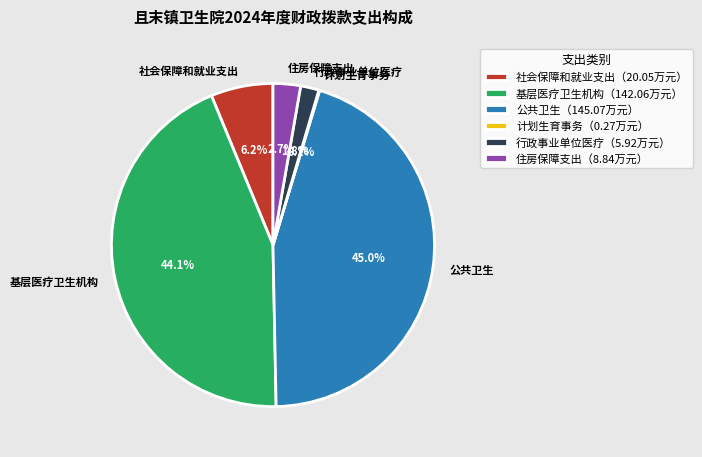

Is the sum of 住房保障支出 and 行政事业单位医疗 greater than half?

No